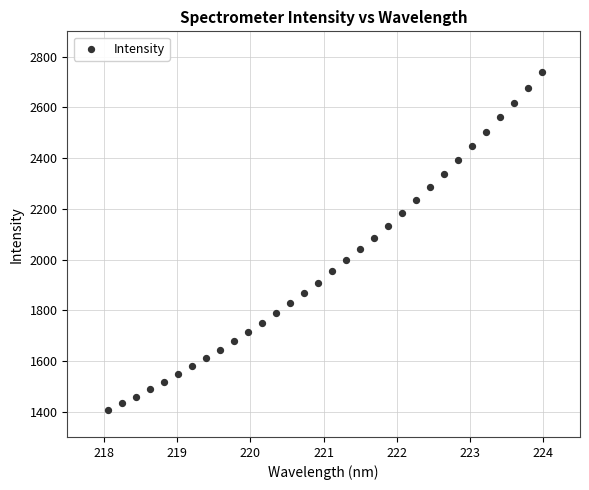

What is the range of X values (max minus min)?

5.9